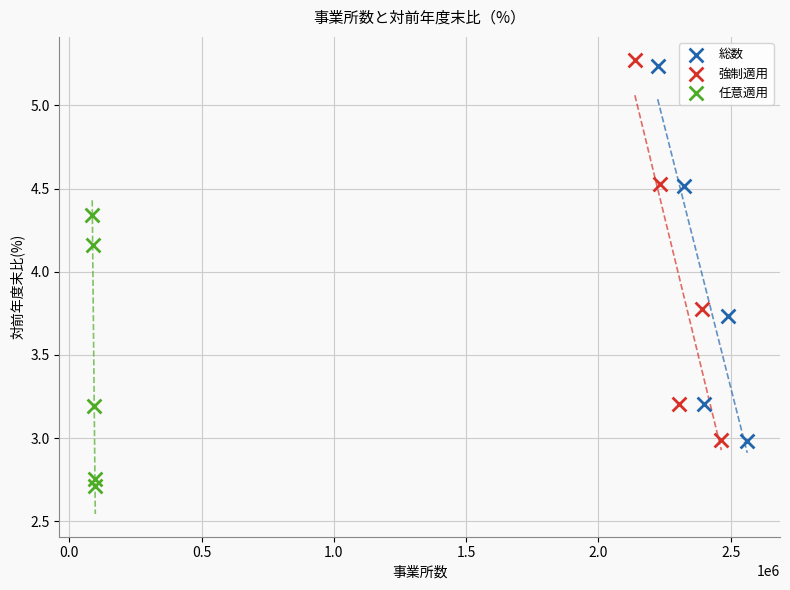

Which series has the widest spread of Y values?

強制適用